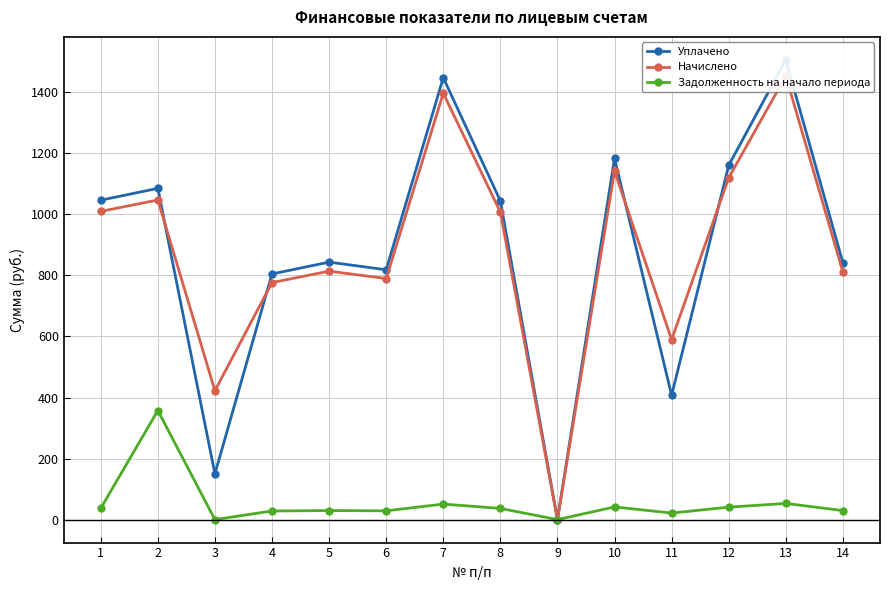

How many lines are shown in the chart?

3